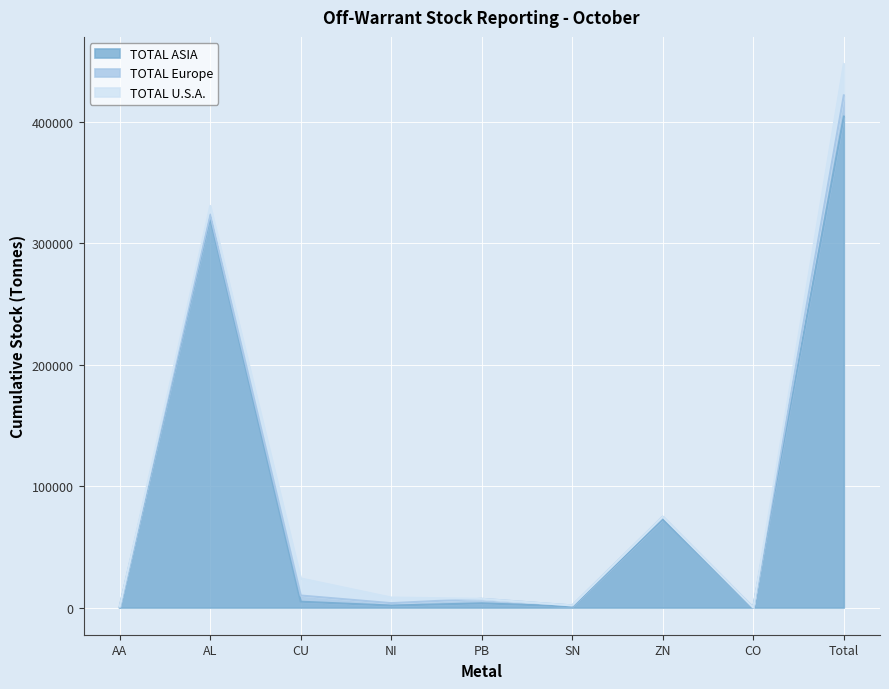

Which series has the largest total across all categories?

TOTAL ASIA